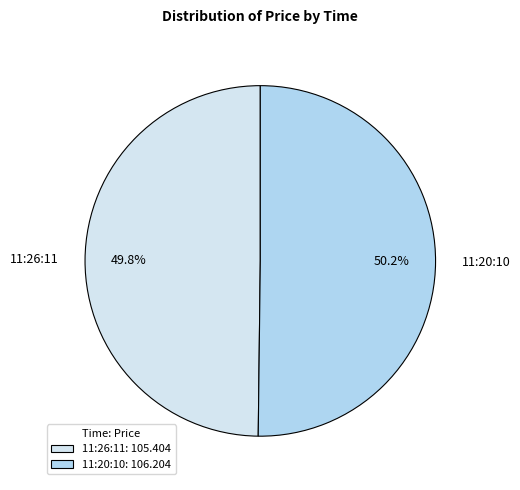

True or false: 11:26:11 accounts for 56% of the total.

False